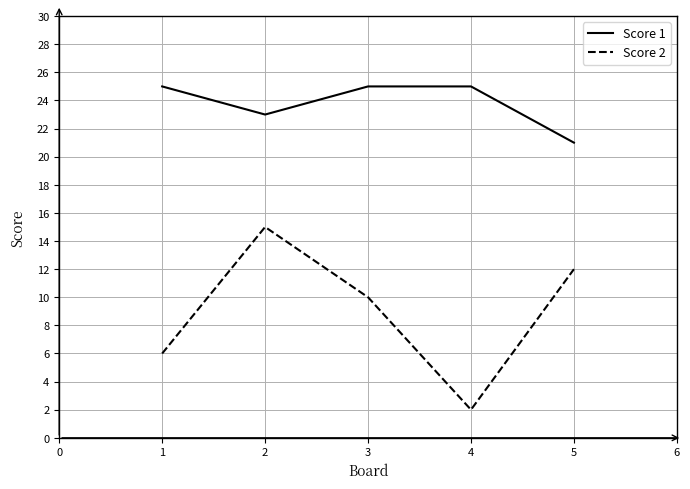

List the series in order of their overall mean, lowest first.

Score 2, Score 1